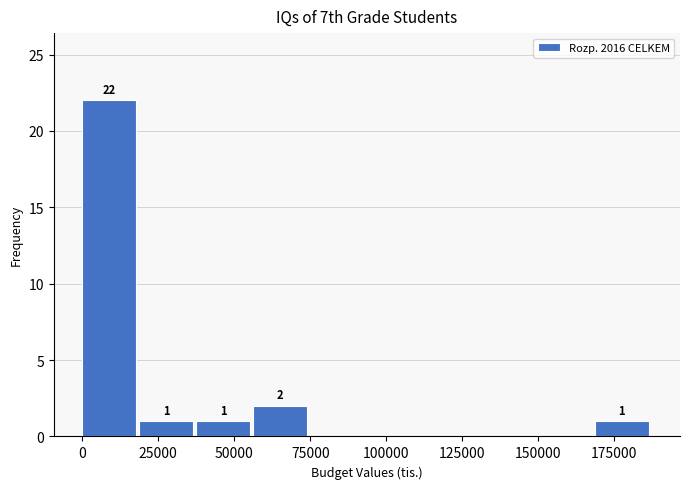

Read against the x-axis, roughly where is the centre of the tallest bar?

10000